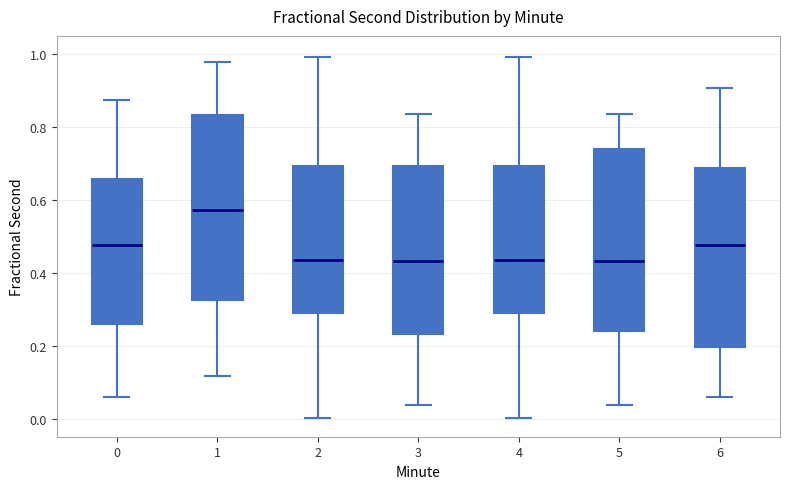

Reading left to right, read every box against the y-axis: the position of its median line, the range the box covers, and the ends of its whiskers. The values are not printed on the chart, so give them approximately, as read against the axis.

0: median 0.48, box 0.26 to 0.66, whiskers 0.06 to 0.88
1: median 0.58, box 0.32 to 0.84, whiskers 0.12 to 0.98
2: median 0.44, box 0.28 to 0.70, whiskers 0.00 to 1.00
3: median 0.44, box 0.24 to 0.70, whiskers 0.04 to 0.84
4: median 0.44, box 0.28 to 0.70, whiskers 0.00 to 1.00
5: median 0.44, box 0.24 to 0.74, whiskers 0.04 to 0.84
6: median 0.48, box 0.20 to 0.68, whiskers 0.06 to 0.90